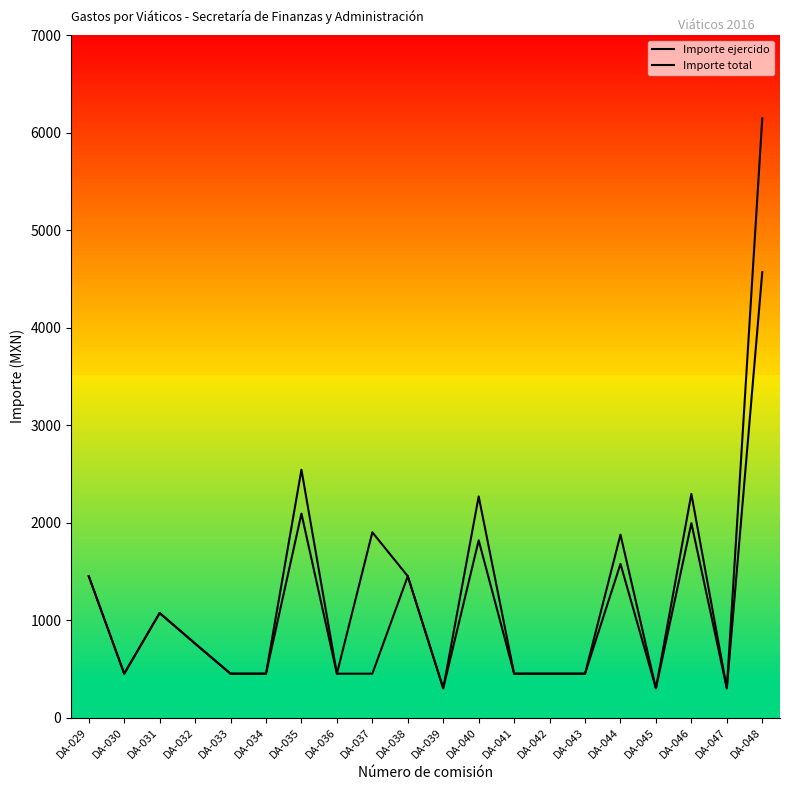

True or false: Importe total and Importe ejercido intersect in this chart.

False